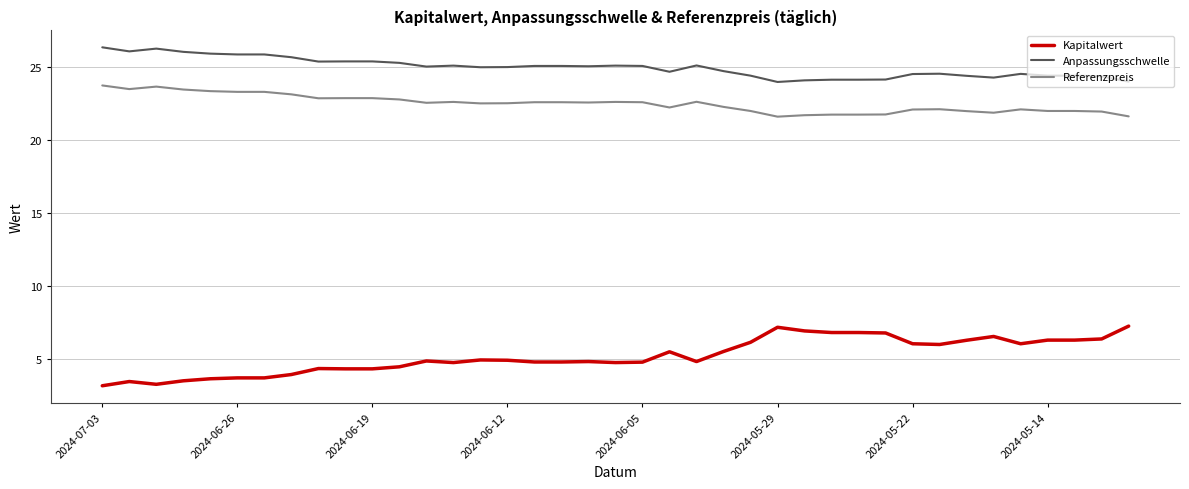

True or false: Kapitalwert and Referenzpreis intersect in this chart.

False